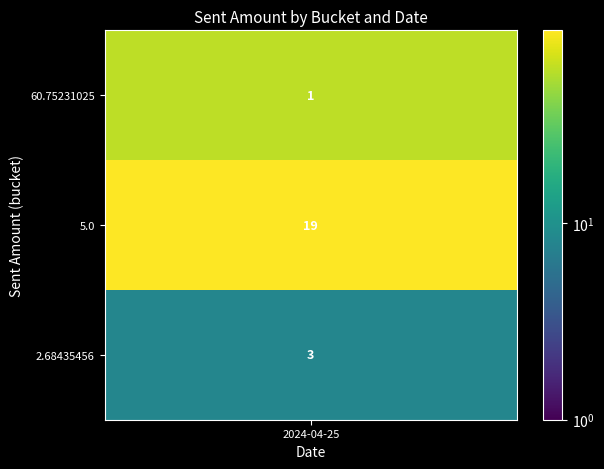

Is it true that the value at 0 is 60.8?

True